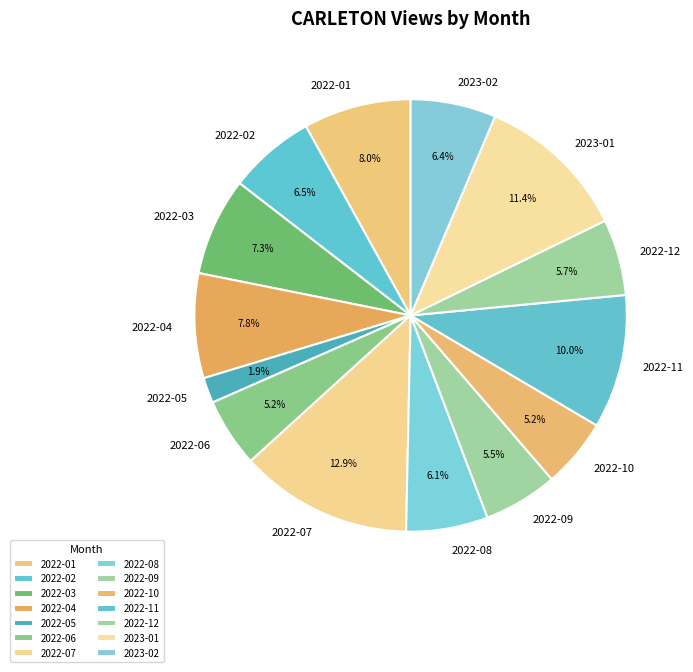

Is there any slice that represents more than half of the pie?

No